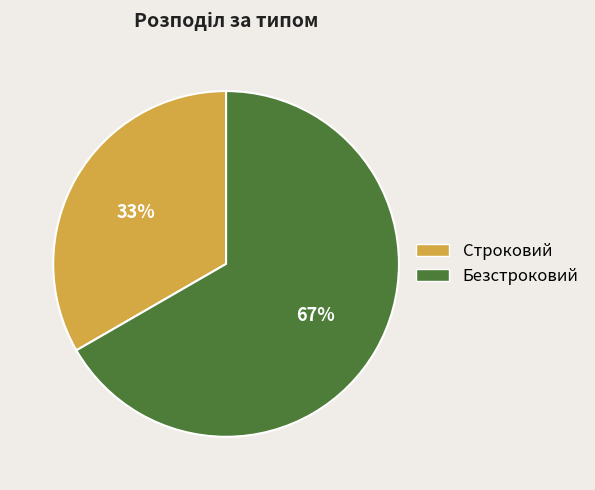

Approximately how many times larger is the value at Строковий compared to Безстроковий?

0.5